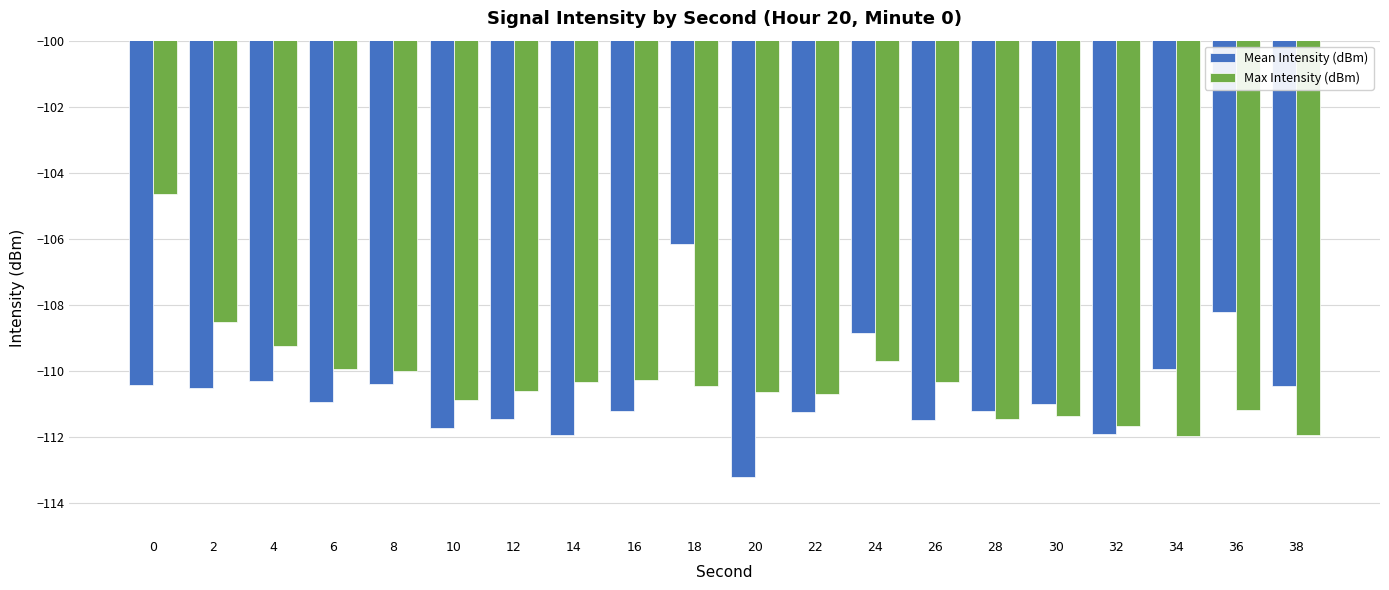

Does the chart contain any negative values?

Yes